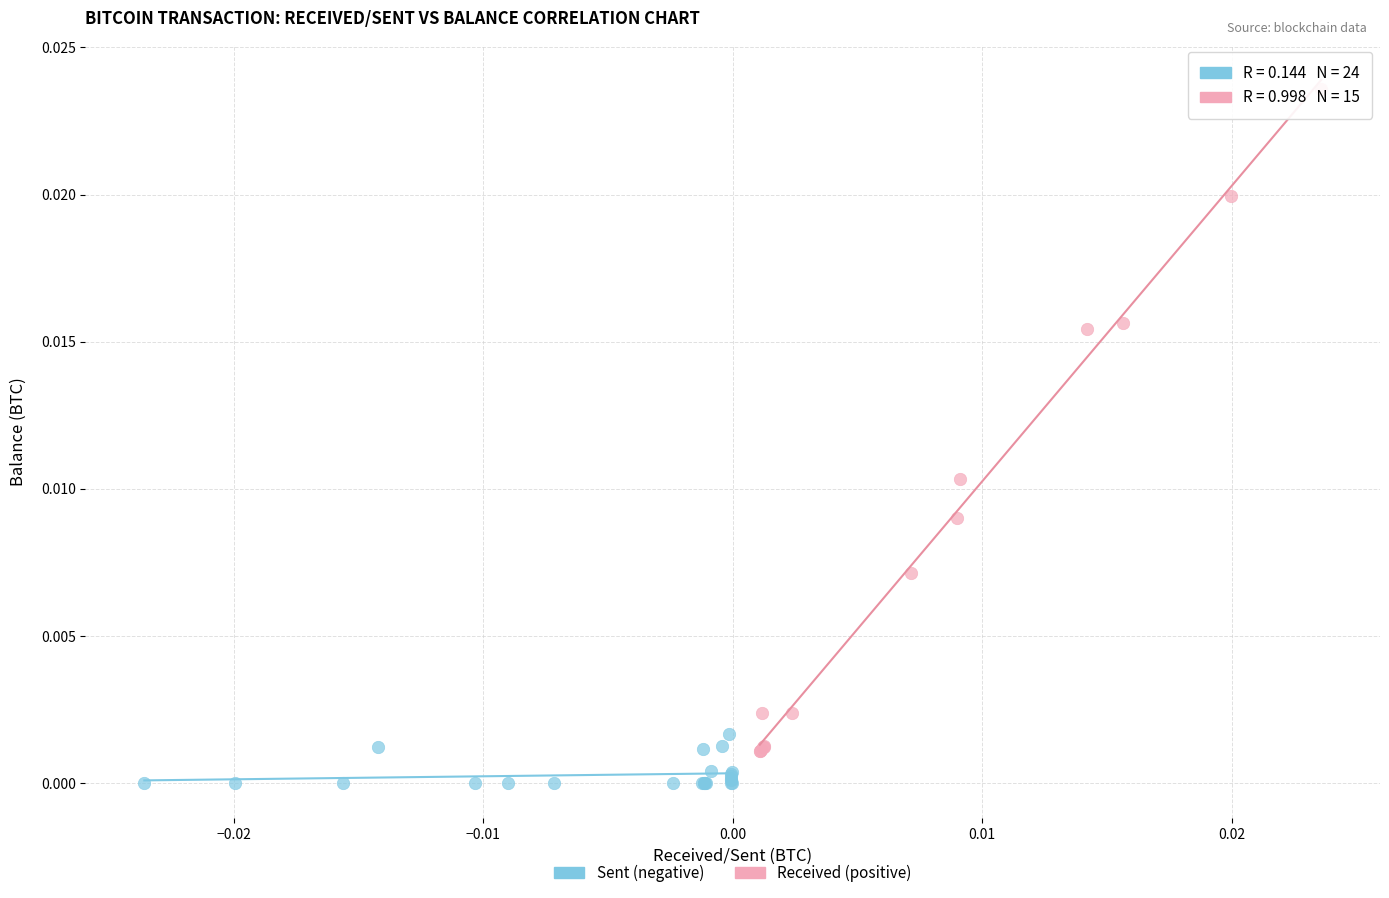

What are all the series names shown in the legend?

Sent (negative), Received (positive)